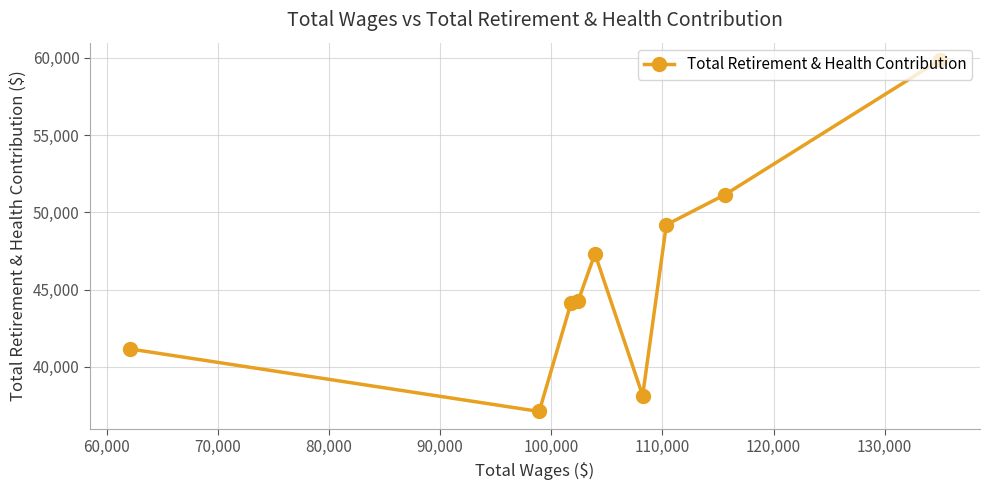

What is the smallest value displayed?

37115